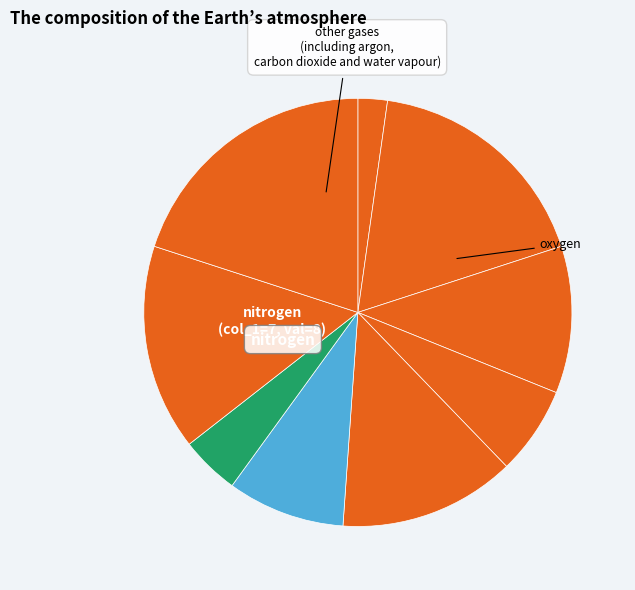

Count the number of slices in the pie.

9